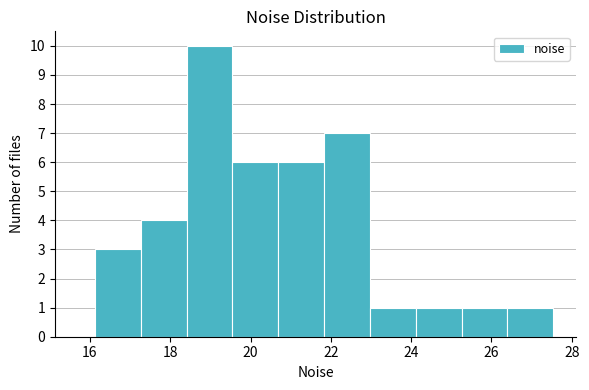

What is the height of the bar covering 18.4 to 19.6 on the x-axis? Neither the bar edges nor the heights are printed on the chart, so give them approximately, as read against the axes.

10